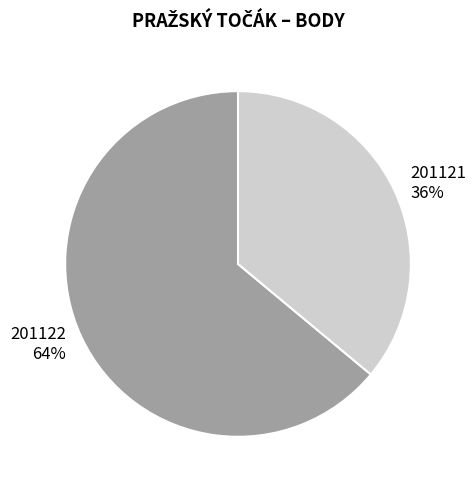

The 201121 slice represents 45% of the pie. True or false?

False